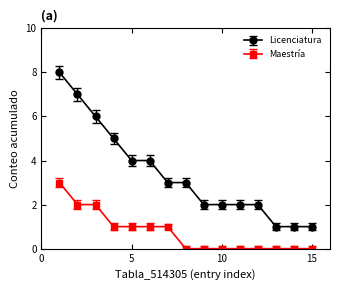

What is the average value of the Licenciatura series?

3